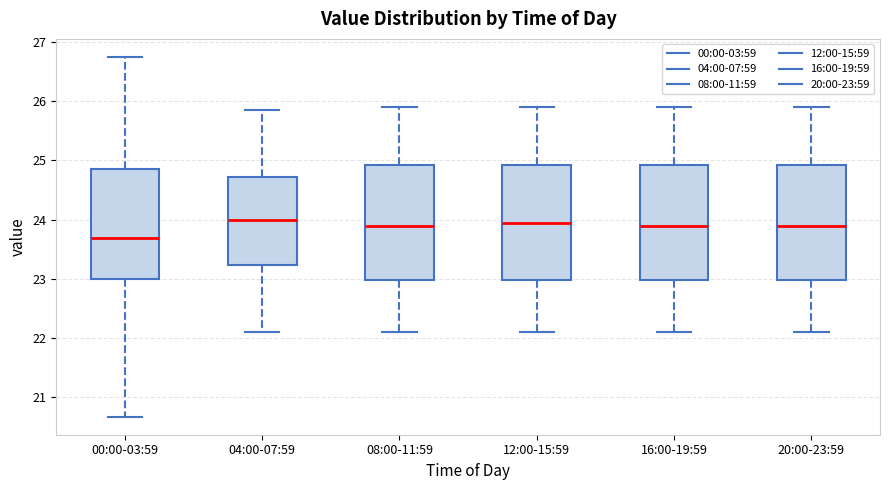

Reading left to right, read every box against the y-axis: the position of its median line, the range the box covers, and the ends of its whiskers. The values are not printed on the chart, so give them approximately, as read against the axis.

00:00-03:59: median 23.7, box 23.0 to 24.9, whiskers 20.7 to 26.8
04:00-07:59: median 24.0, box 23.2 to 24.7, whiskers 22.1 to 25.9
08:00-11:59: median 23.9, box 23.0 to 24.9, whiskers 22.1 to 25.9
12:00-15:59: median 24.0, box 23.0 to 24.9, whiskers 22.1 to 25.9
16:00-19:59: median 23.9, box 23.0 to 24.9, whiskers 22.1 to 25.9
20:00-23:59: median 23.9, box 23.0 to 24.9, whiskers 22.1 to 25.9